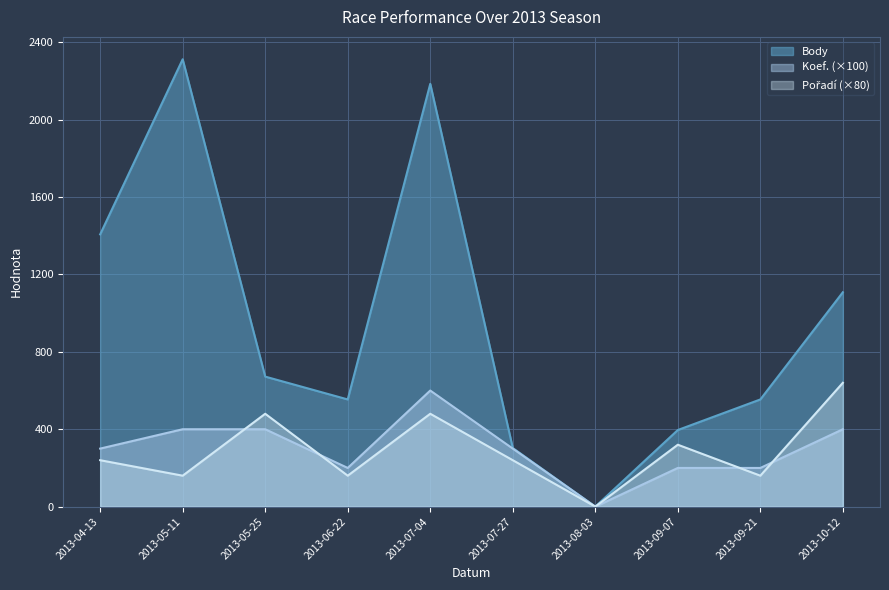

Between 2013-08-03 and 2013-10-12, which series saw the biggest shift?

Body